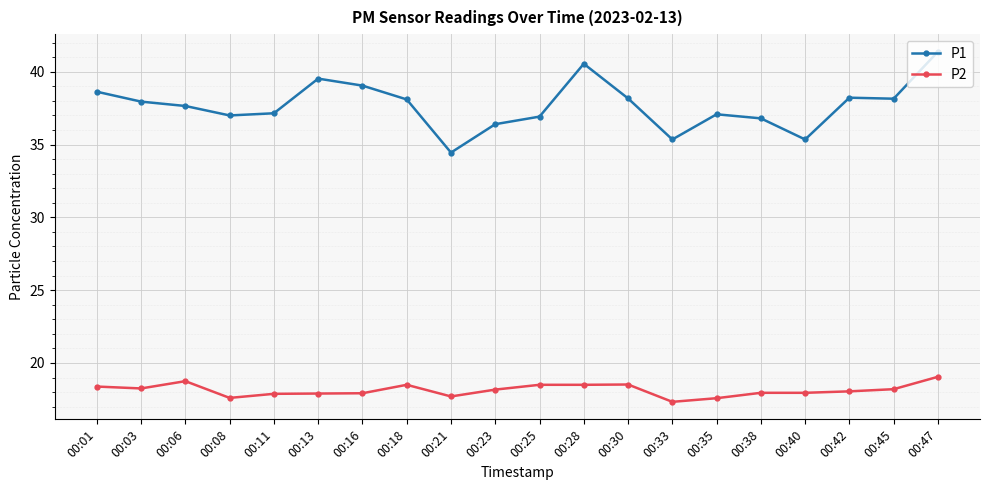

At 00:35, list the series in order from smallest to largest.

P2, P1